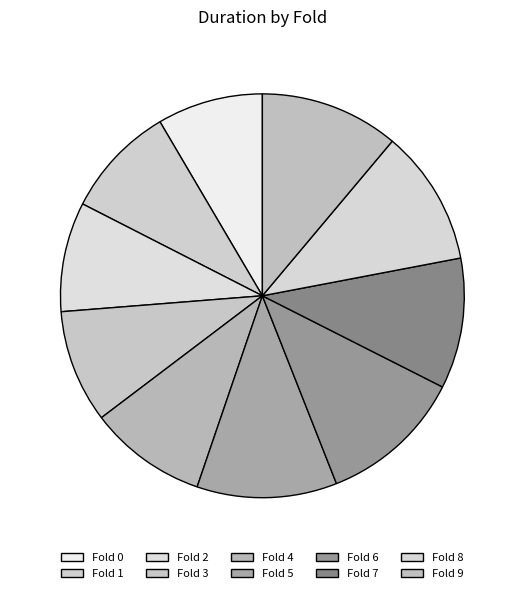

How many slices are in this pie chart?

10